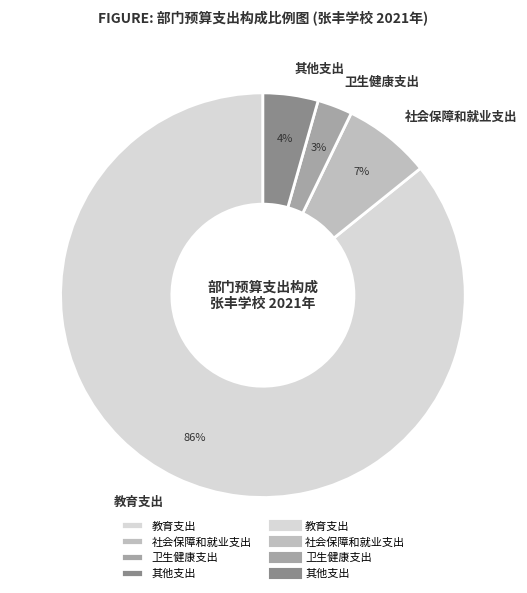

How many segments does this pie chart have?

4